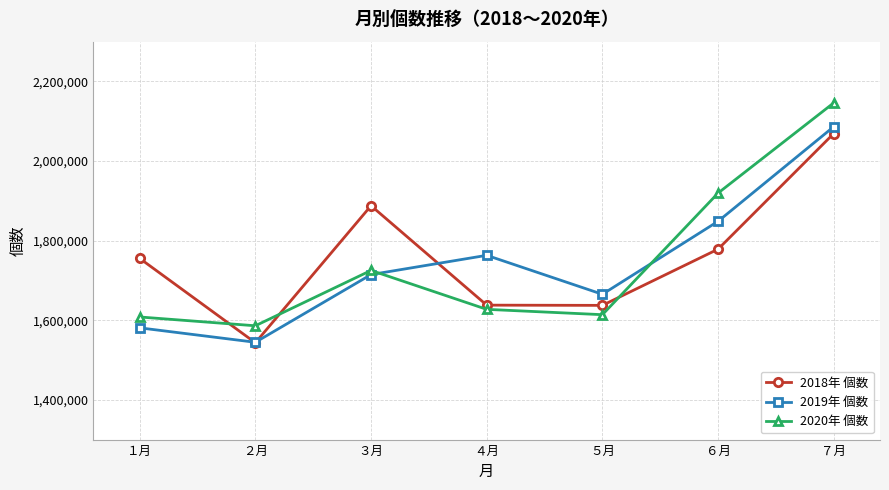

Where is the first local maximum for 2020年 個数?

３月